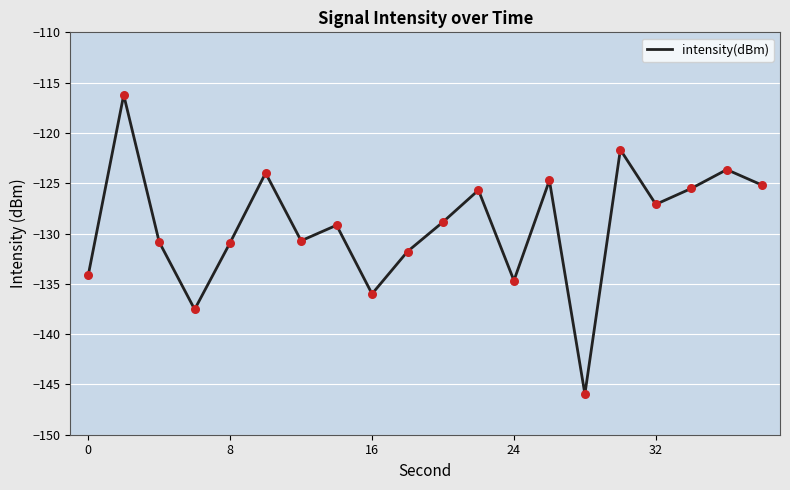

What is the maximum value shown in the chart?

-116.2